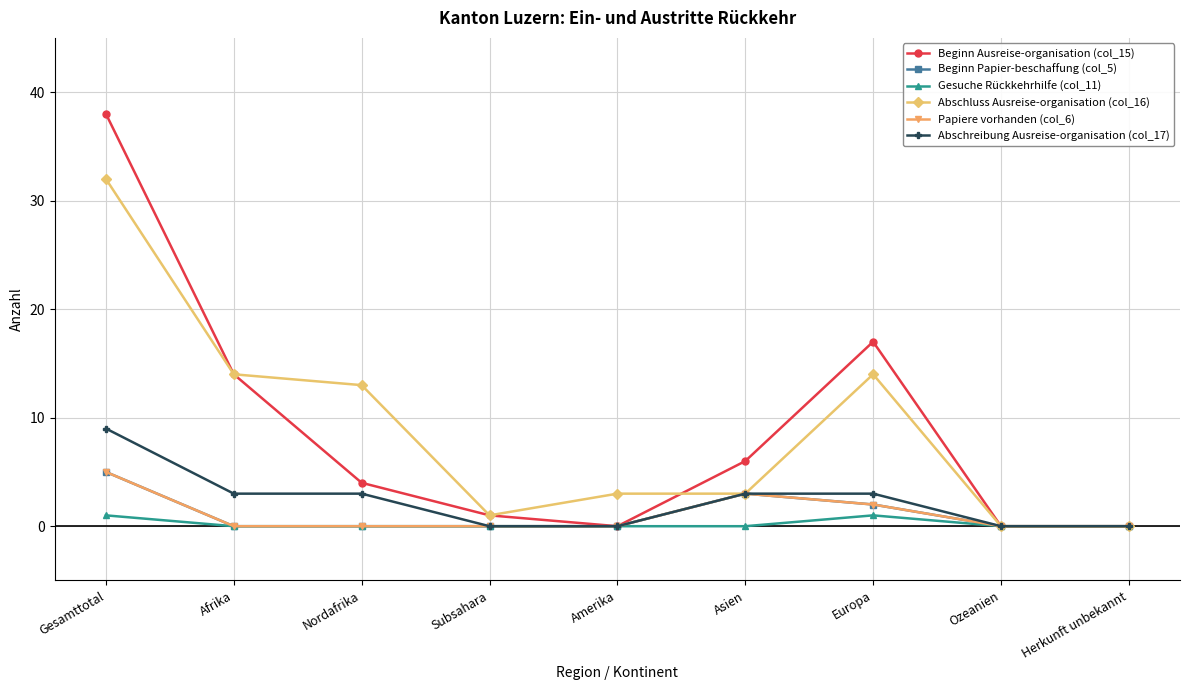

What is the highest value of the Beginn Ausreise-organisation (col_15) series?

38